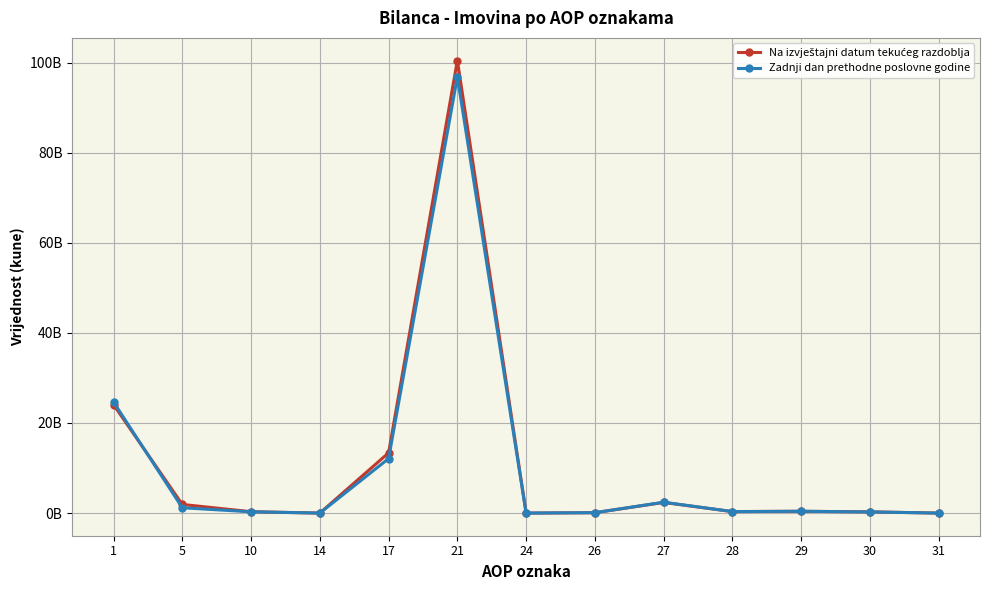

Between which two adjacent categories do Na izvještajni datum tekućeg razdoblja and Zadnji dan prethodne poslovne godine first intersect?

1 and 5